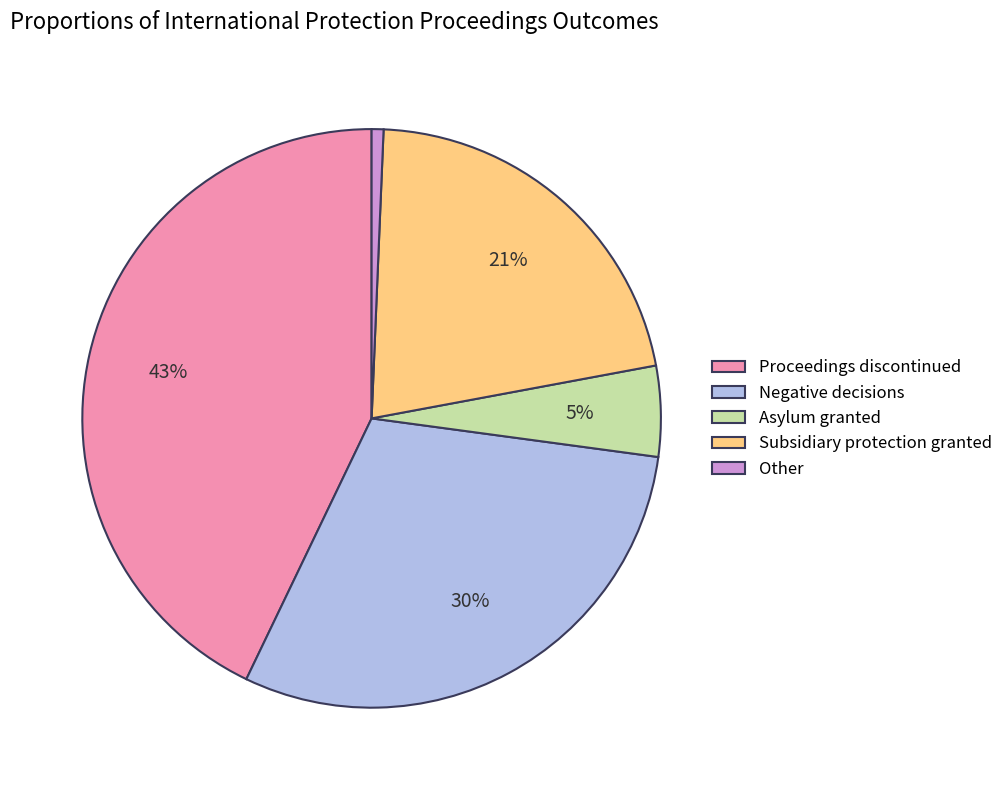

To the nearest percent, what portion does Proceedings discontinued represent?

43%